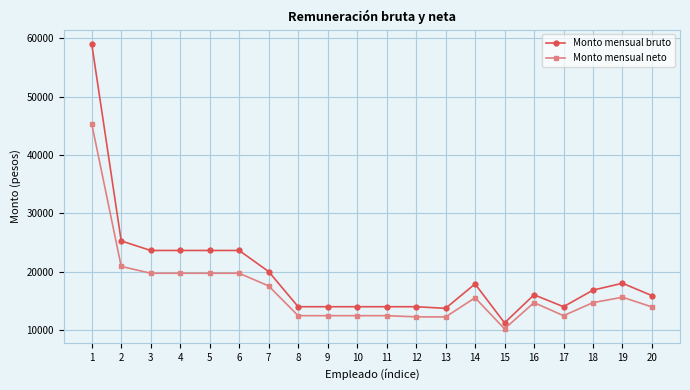

Which series has the largest total across all categories?

Monto mensual bruto